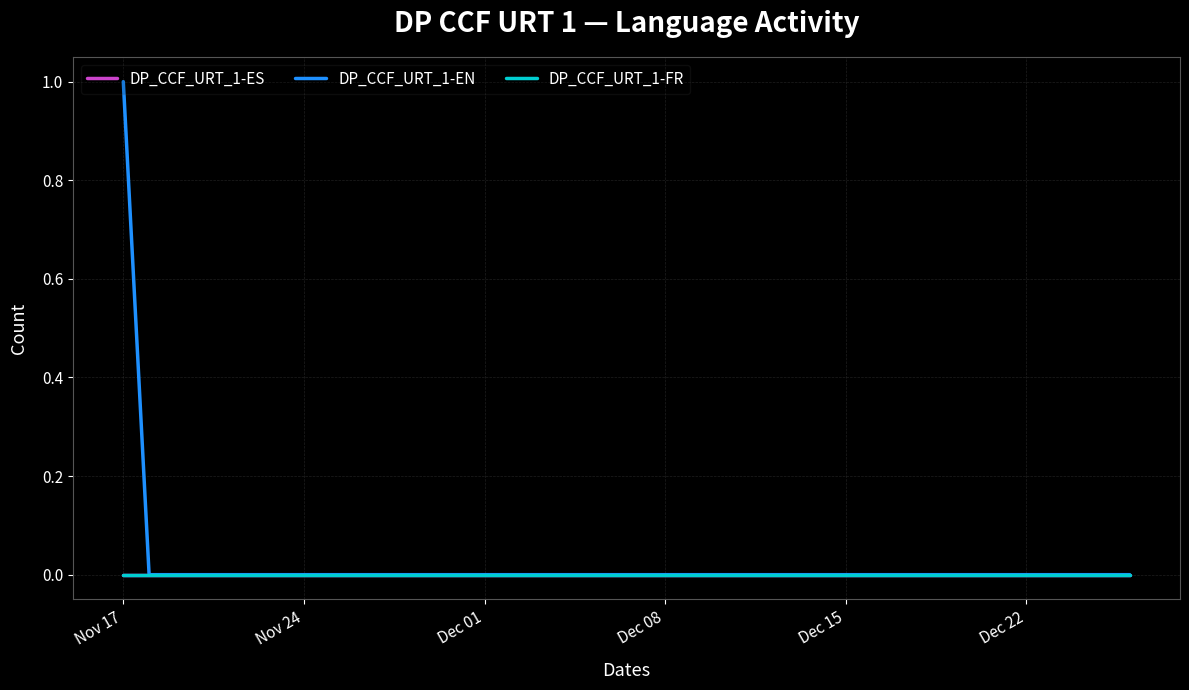

Does the chart display data point markers on the line(s)?

No